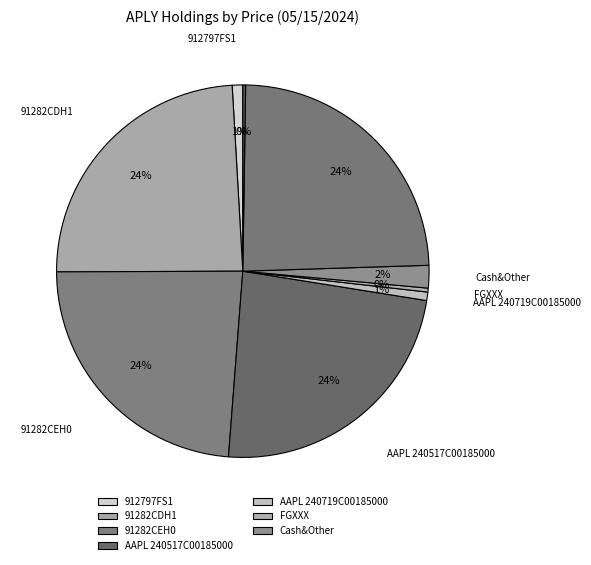

Count the number of slices in the pie.

9